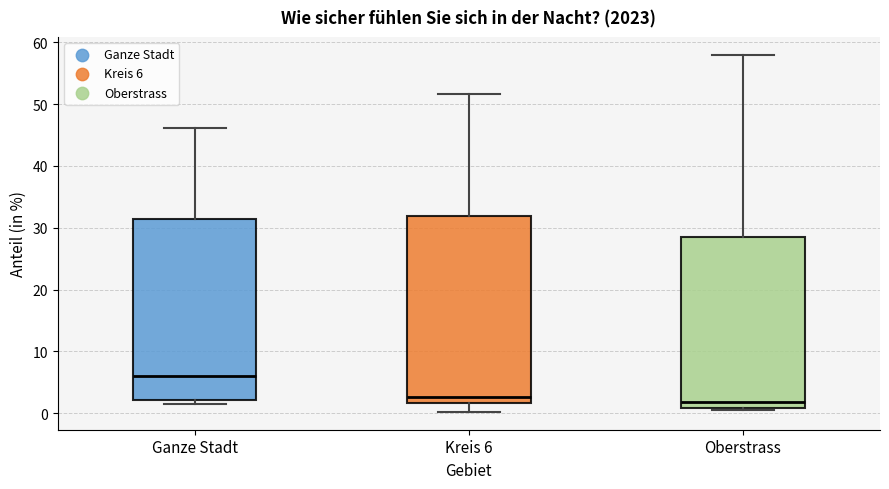

Reading left to right, transcribe this box plot: for each box, give where its median line is, the range the box spans, and where its two whiskers end, as read against the y-axis. The values are not printed on the chart, so give them approximately, as read against the axis.

Ganze Stadt: median 6, box 2 to 31, whiskers 1 to 46
Kreis 6: median 3, box 2 to 32, whiskers 0 to 52
Oberstrass: median 2, box 1 to 29, whiskers 1 to 58